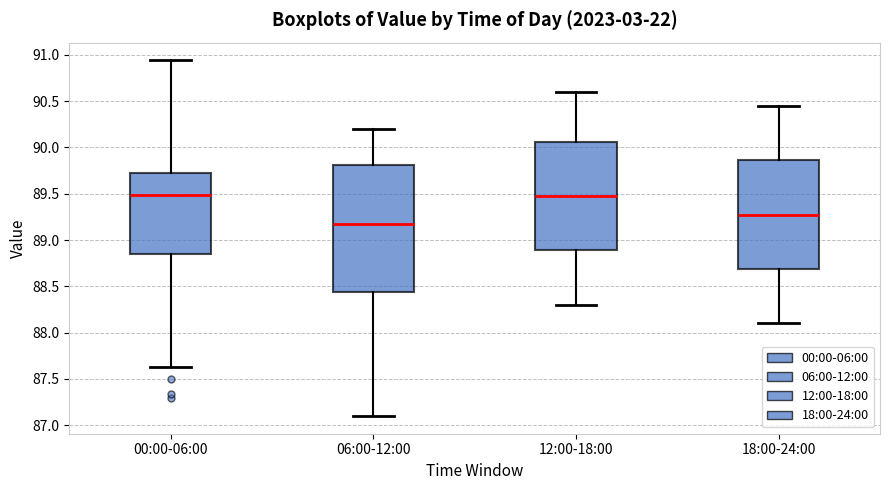

Where is the upper edge of the box for 18:00-24:00 on the y-axis? The values are not printed on the chart, so give them approximately, as read against the axis.

89.85